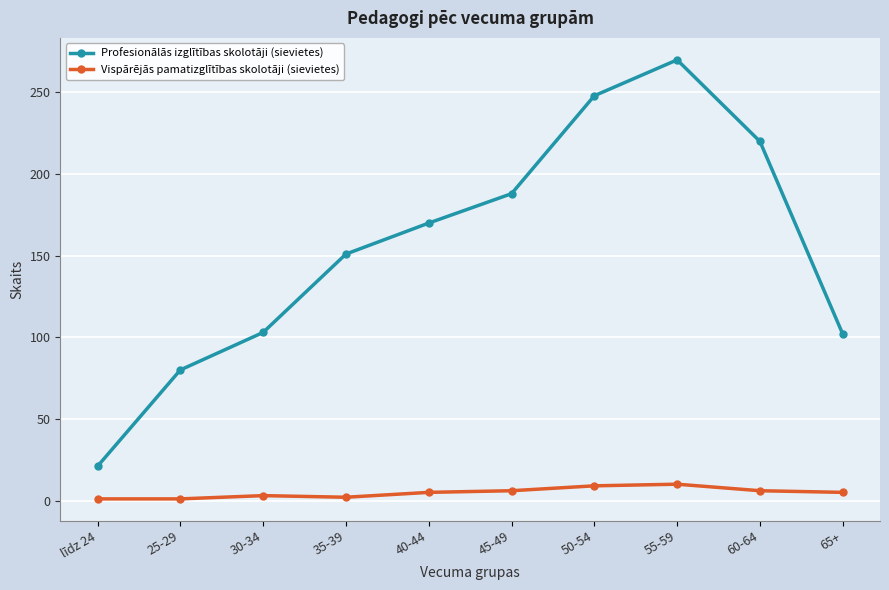

What is the value of the Vispārējās pamatizglītības skolotāji (sievietes) point at the 4th from the left?

2